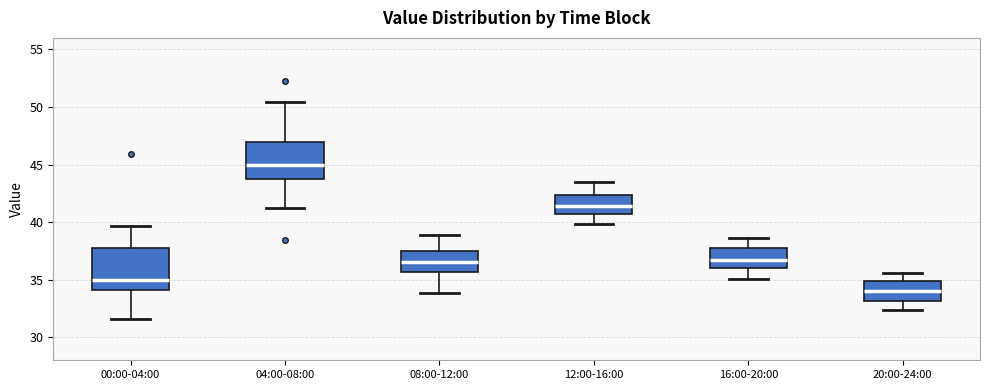

Reading left to right, read every box against the y-axis: the position of its median line, the range the box covers, and the ends of its whiskers. The values are not printed on the chart, so give them approximately, as read against the axis.

00:00-04:00: median 35.0, box 34.0 to 38.0, whiskers 31.5 to 39.5
04:00-08:00: median 45.0, box 43.5 to 47.0, whiskers 41.0 to 50.5
08:00-12:00: median 36.5, box 35.5 to 37.5, whiskers 34.0 to 39.0
12:00-16:00: median 41.5, box 40.5 to 42.5, whiskers 40.0 to 43.5
16:00-20:00: median 37.0, box 36.0 to 38.0, whiskers 35.0 to 38.5
20:00-24:00: median 34.0, box 33.0 to 35.0, whiskers 32.5 to 35.5